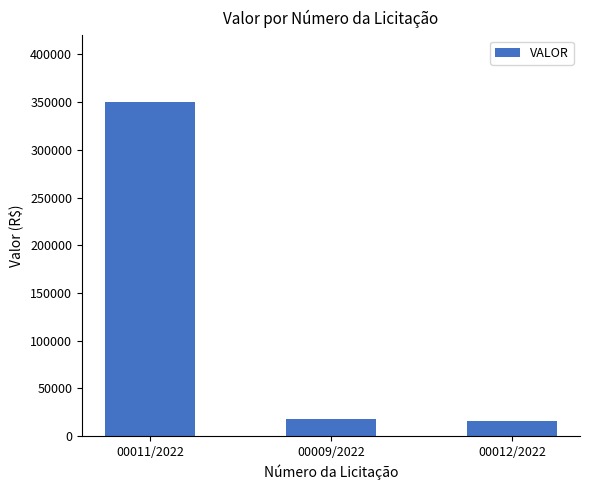

Reading left to right, transcribe all the data shown in this chart.

350000	17600	15560